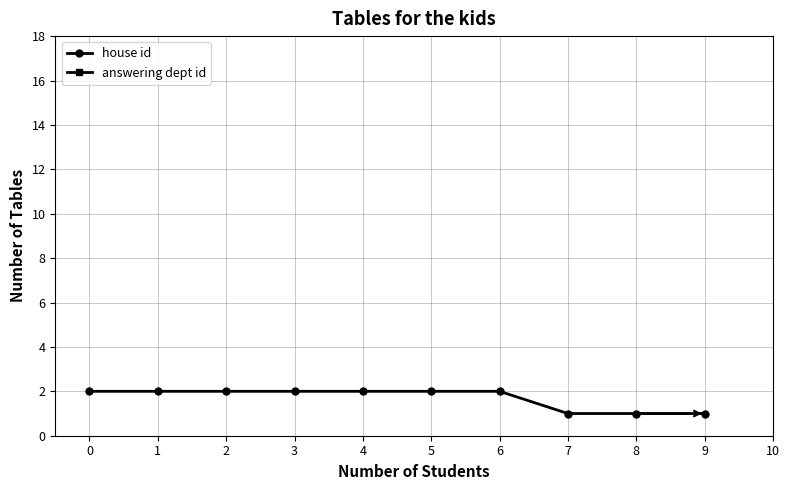

The value of house id at 0 is 3. True or false?

False